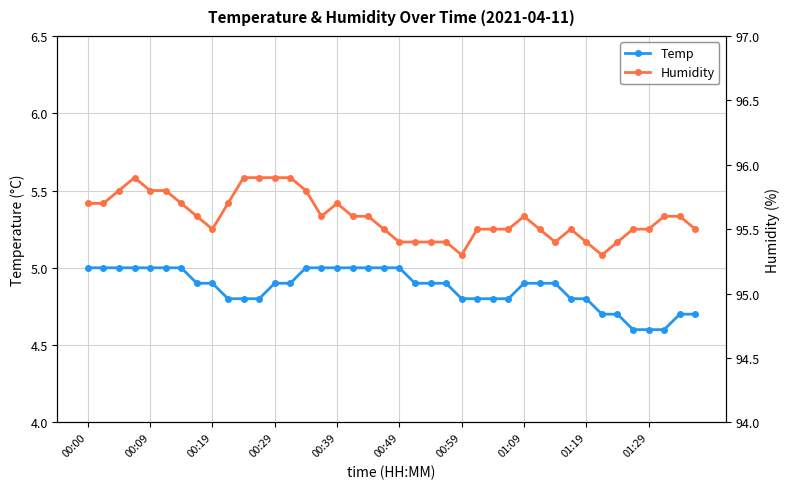

What is the minimum value for Temp?

4.6